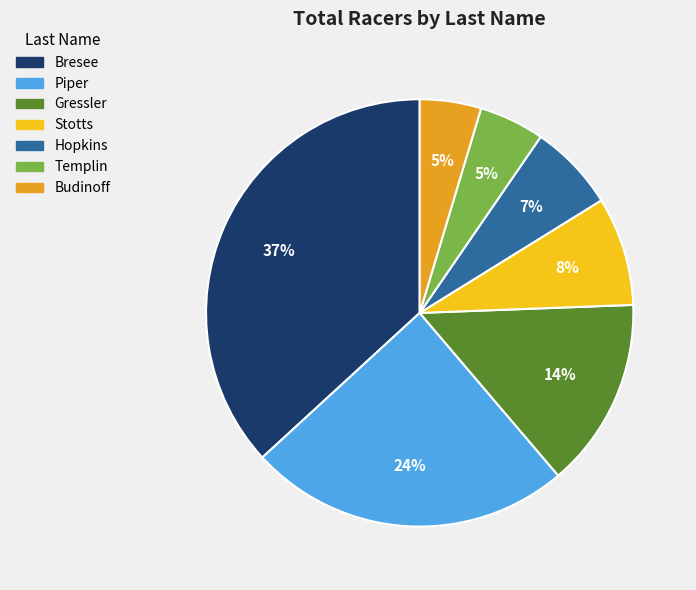

Which slice is the largest?

Bresee